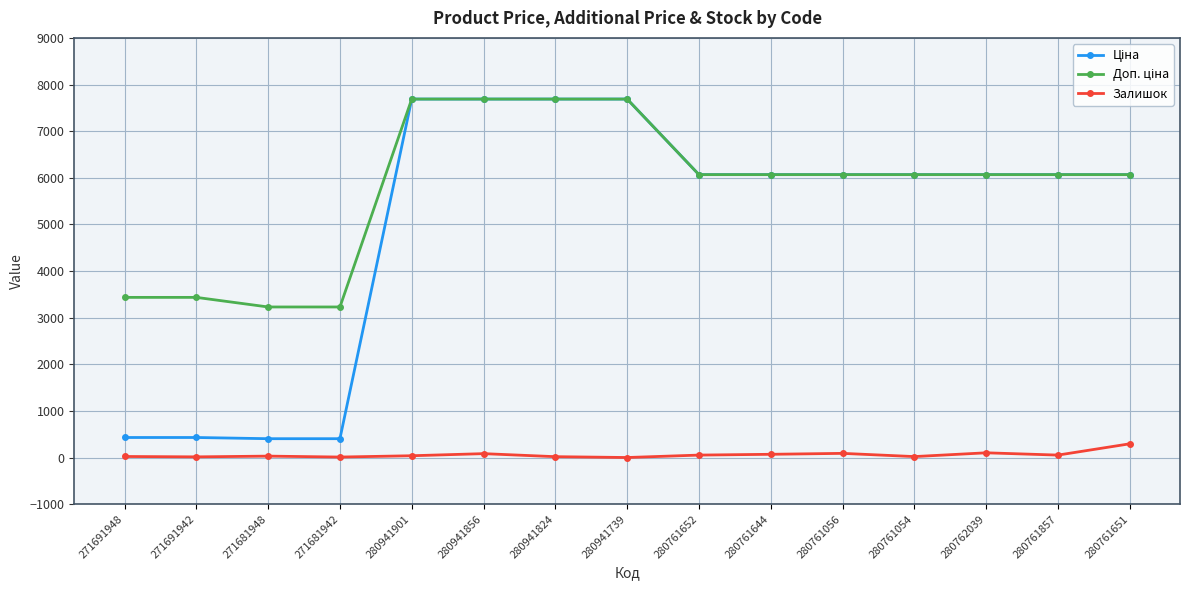

At how many categories does at least one series exceed 5913?

11